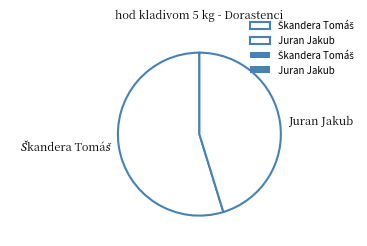

What is the smallest slice in the pie chart?

Juran Jakub